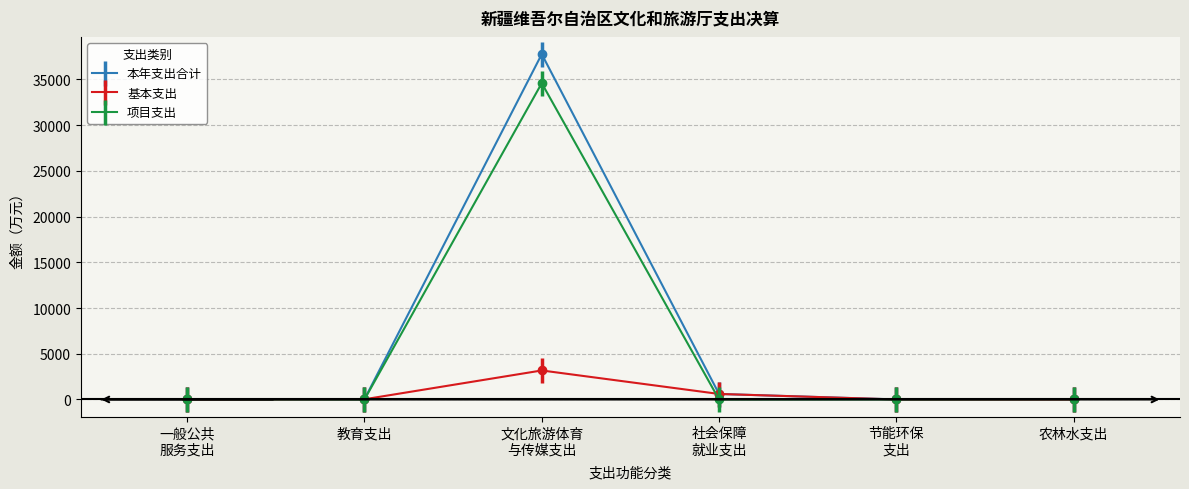

What is the label of the 1st point from the right?

农林水支出